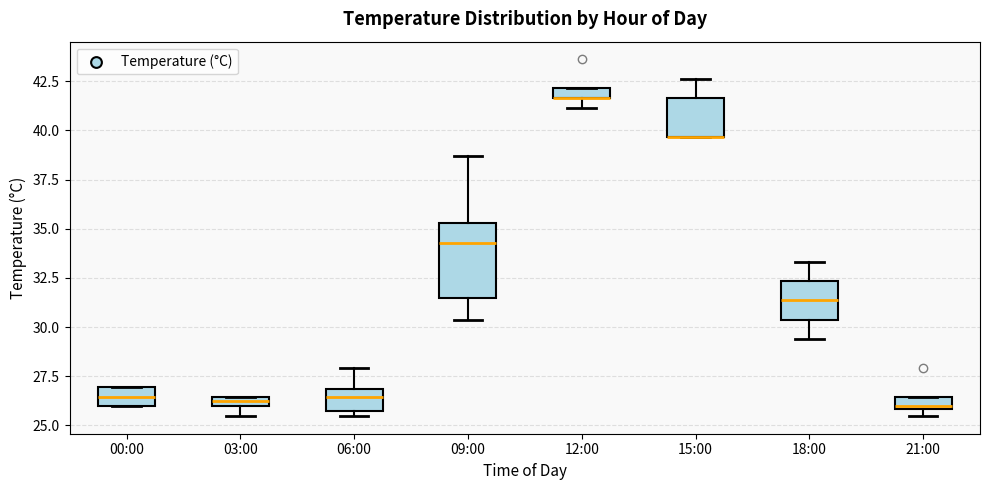

Where does the upper whisker of the box for 15:00 end on the y-axis? The values are not printed on the chart, so give them approximately, as read against the axis.

42.5